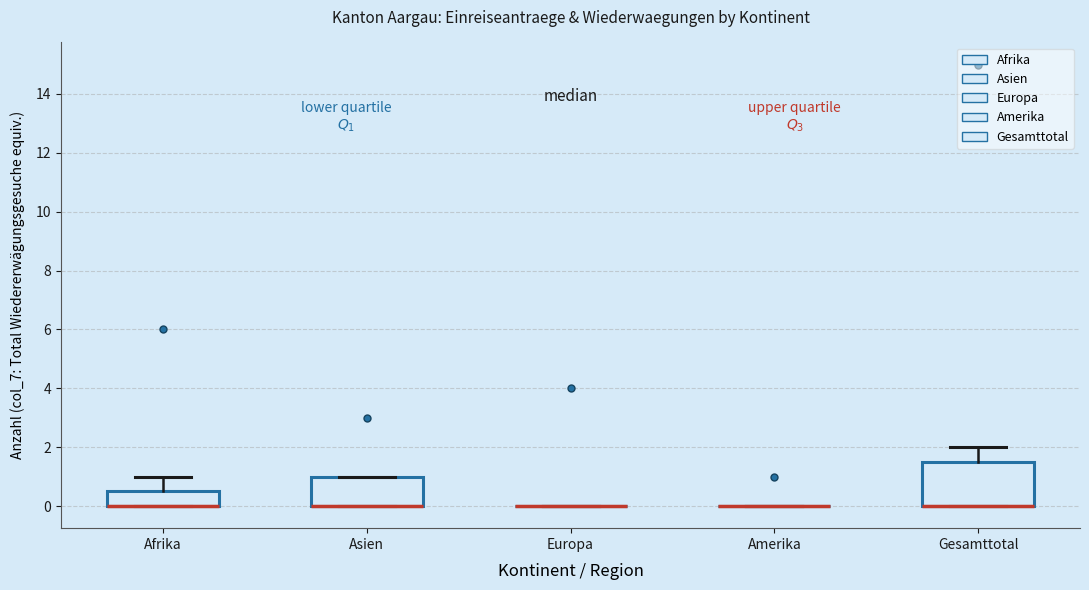

Reading left to right, read every box against the y-axis: the position of its median line, the range the box covers, and the ends of its whiskers. The values are not printed on the chart, so give them approximately, as read against the axis.

Afrika: median 0.0 (drawn on the box's lower edge), box 0.0 to 0.6, whiskers 0.0 to 1.0
Asien: median 0.0 (drawn on the box's lower edge), box 0.0 to 1.0, whiskers 0.0 to 1.0
Europa: box collapsed to a line at 0.0, whiskers 0.0 to 0.0
Amerika: box collapsed to a line at 0.0, whiskers 0.0 to 0.0
Gesamttotal: median 0.0 (drawn on the box's lower edge), box 0.0 to 1.6, whiskers 0.0 to 2.0